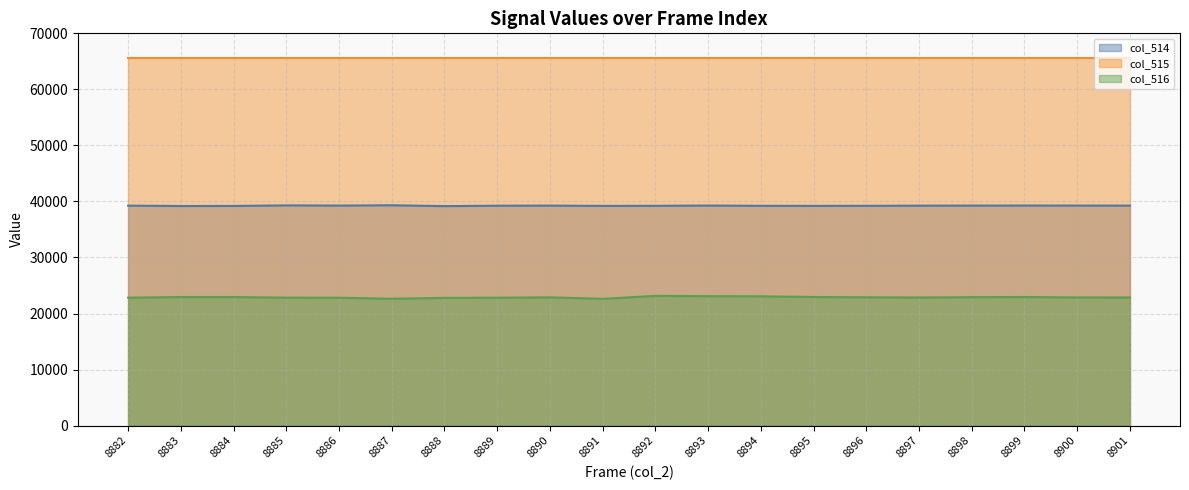

True or false: col_516 and col_514 cross at least once.

False